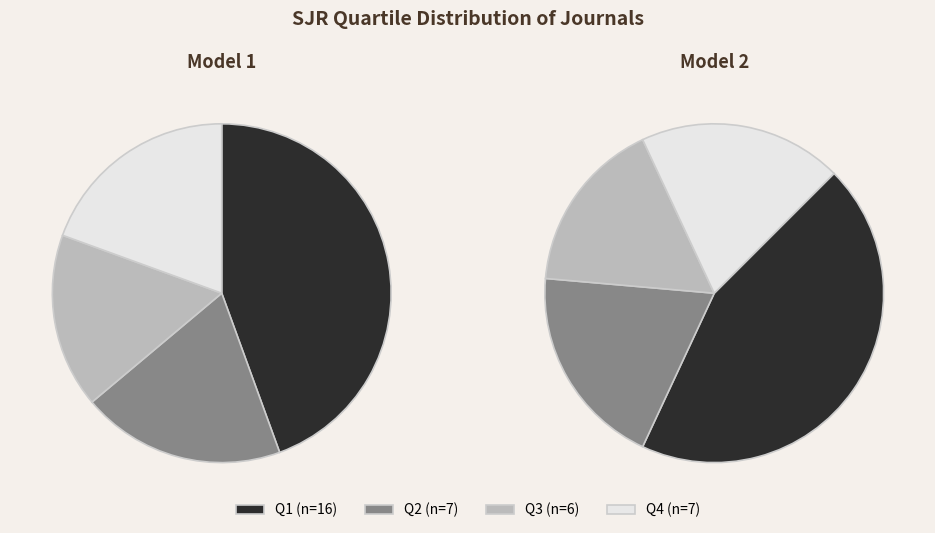

What is the ratio of the value at Q1 to the value at Q4?

2.3